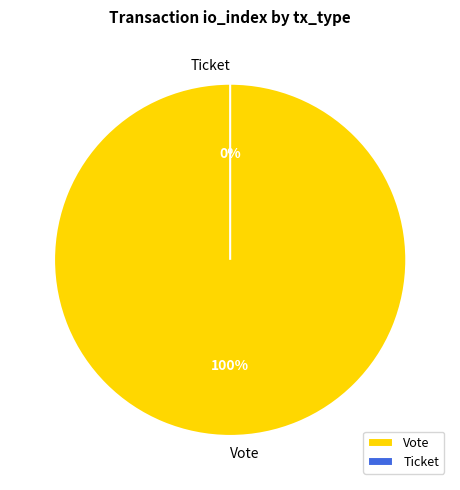

What percentage do Vote and Ticket together represent?

100.0%